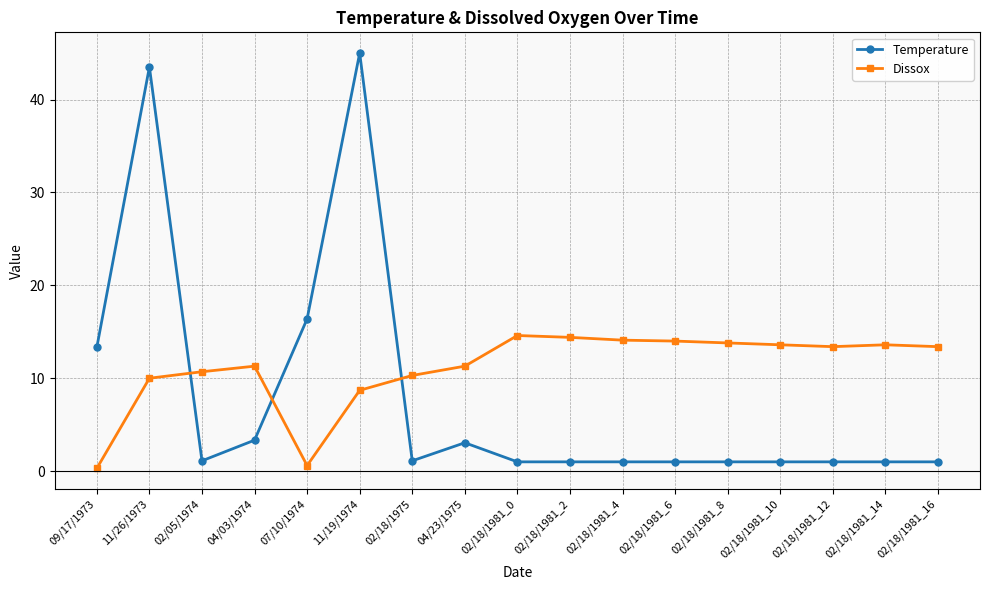

Where is Temperature nearest to the value 23?

07/10/1974